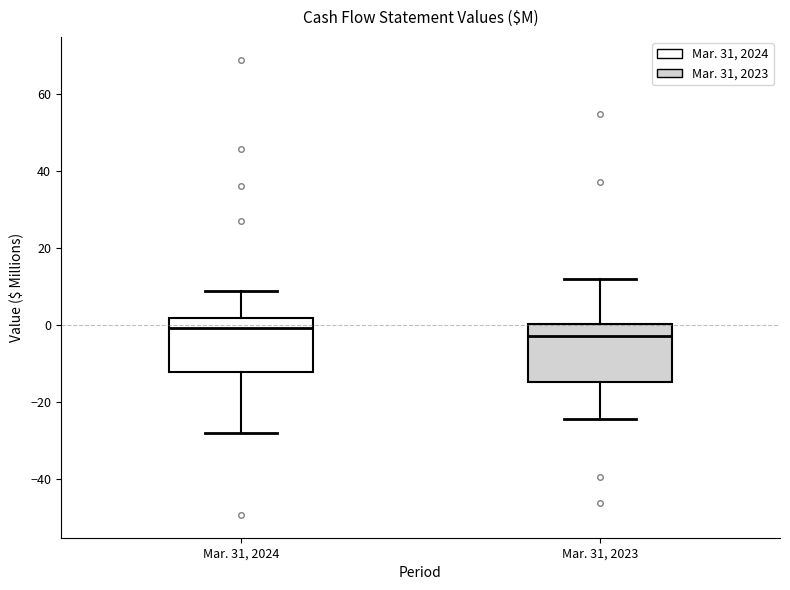

Reading left to right, transcribe this box plot: for each box, give where its median line is, the range the box spans, and where its two whiskers end, as read against the y-axis. The values are not printed on the chart, so give them approximately, as read against the axis.

Mar. 31, 2024: median 0, box -12 to 2, whiskers -28 to 10
Mar. 31, 2023: median -2, box -14 to 0, whiskers -24 to 12